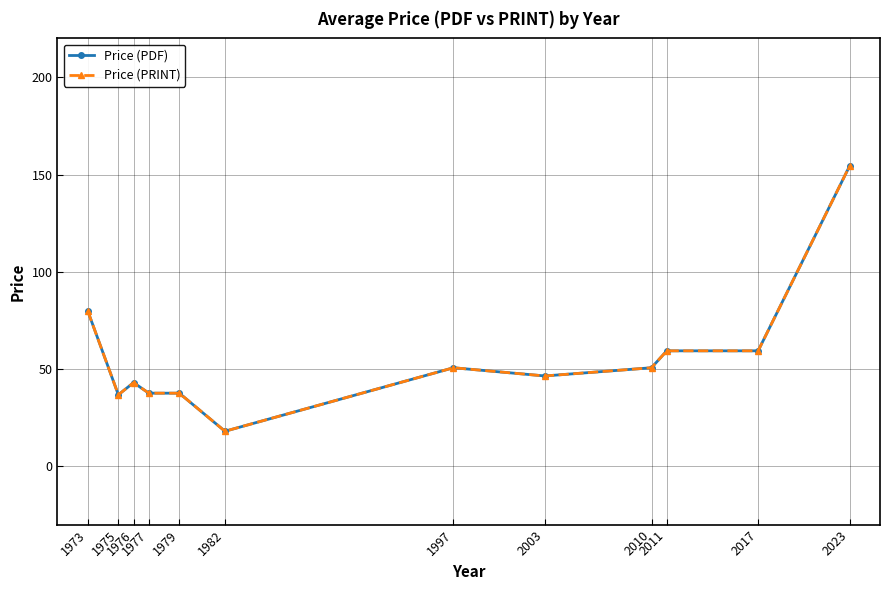

What value does the Price (PDF) series have at 2023?

154.3